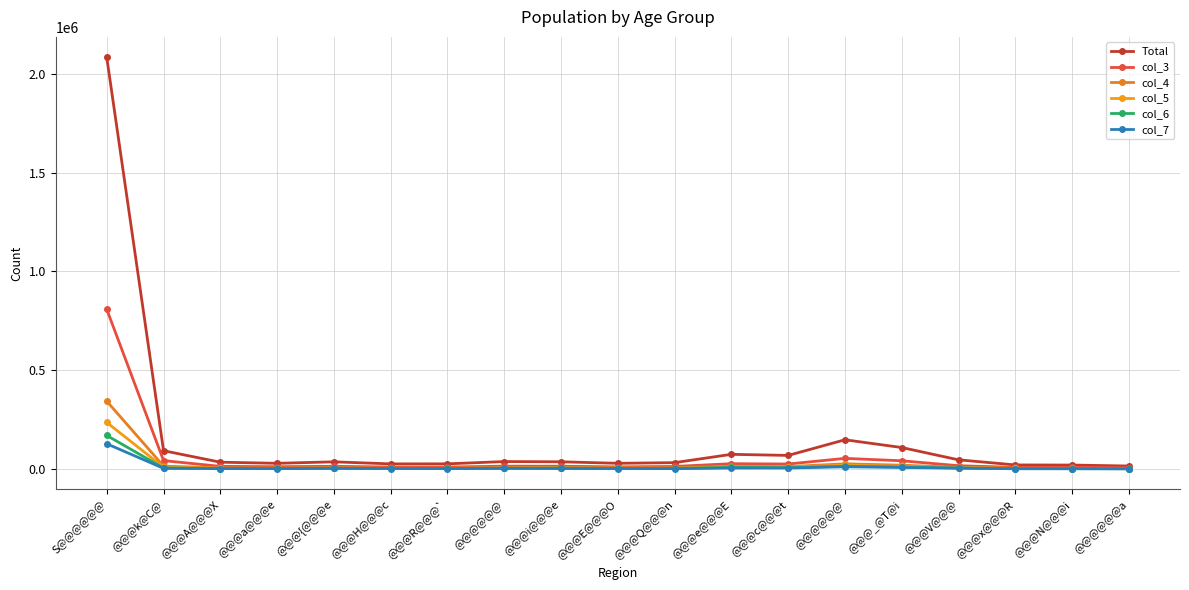

What is the value of the col_6 point at the 7th from the left?

2552